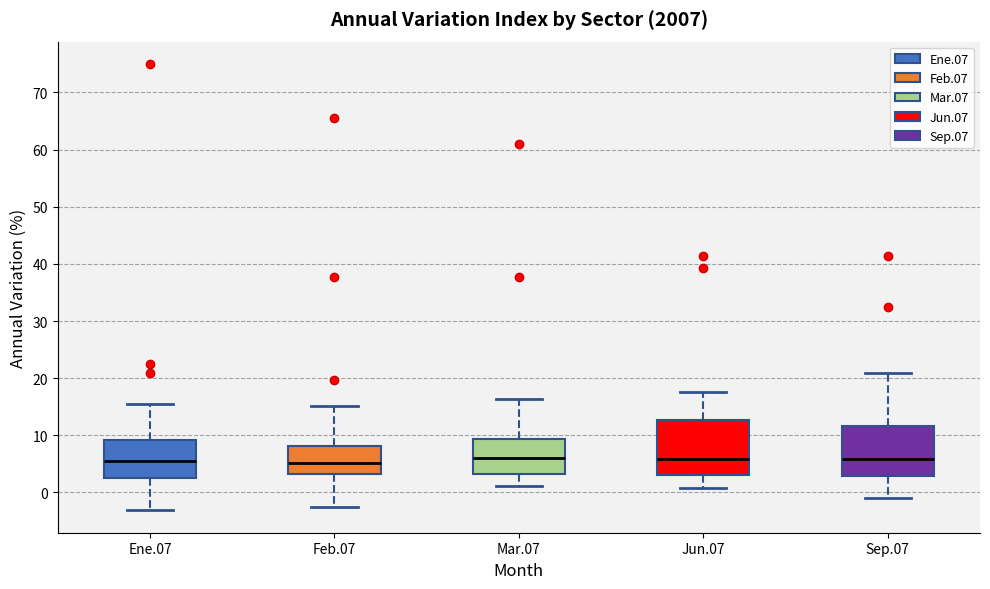

Reading left to right, transcribe this box plot: for each box, give where its median line is, the range the box spans, and where its two whiskers end, as read against the y-axis. The values are not printed on the chart, so give them approximately, as read against the axis.

Ene.07: median 5, box 2 to 9, whiskers -3 to 15
Feb.07: median 5, box 3 to 8, whiskers -3 to 15
Mar.07: median 6, box 3 to 9, whiskers 1 to 16
Jun.07: median 6, box 3 to 13, whiskers 1 to 18
Sep.07: median 6, box 3 to 12, whiskers -1 to 21